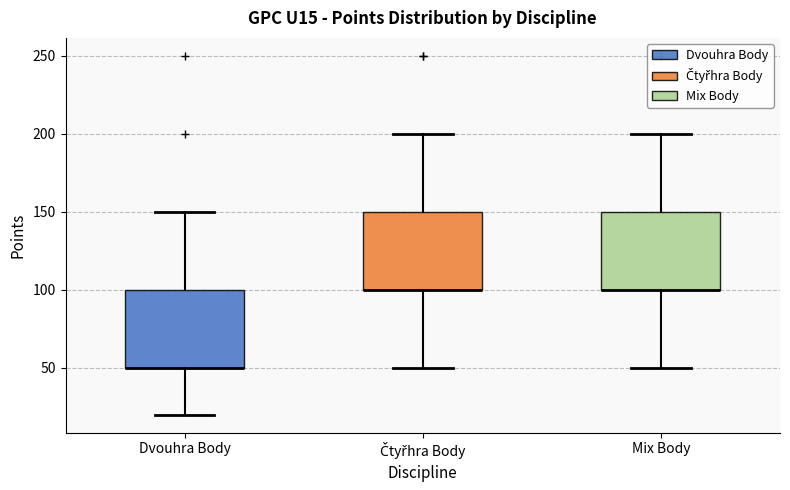

Reading left to right, transcribe this box plot: for each box, give where its median line is, the range the box spans, and where its two whiskers end, as read against the y-axis. The values are not printed on the chart, so give them approximately, as read against the axis.

Dvouhra Body: median 50 (drawn on the box's lower edge), box 50 to 100, whiskers 20 to 150
Čtyřhra Body: median 100 (drawn on the box's lower edge), box 100 to 150, whiskers 50 to 200
Mix Body: median 100 (drawn on the box's lower edge), box 100 to 150, whiskers 50 to 200